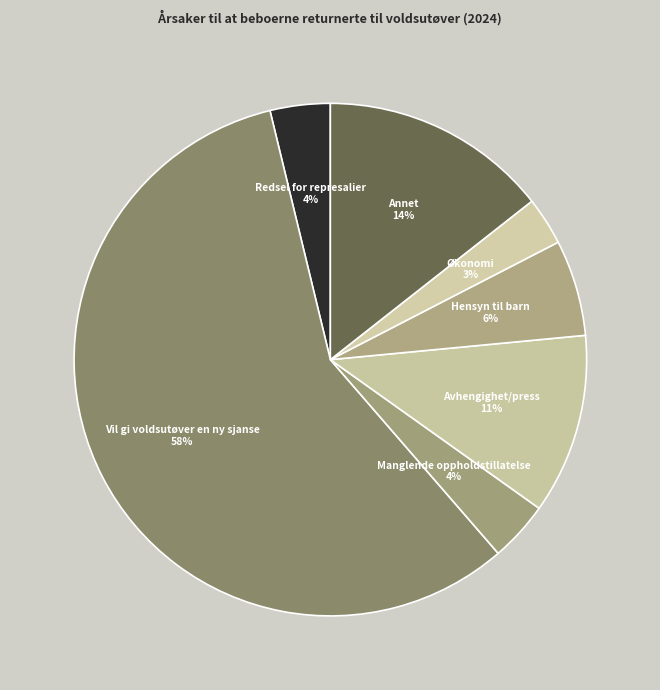

To the nearest percent, what is the average slice percentage?

14%